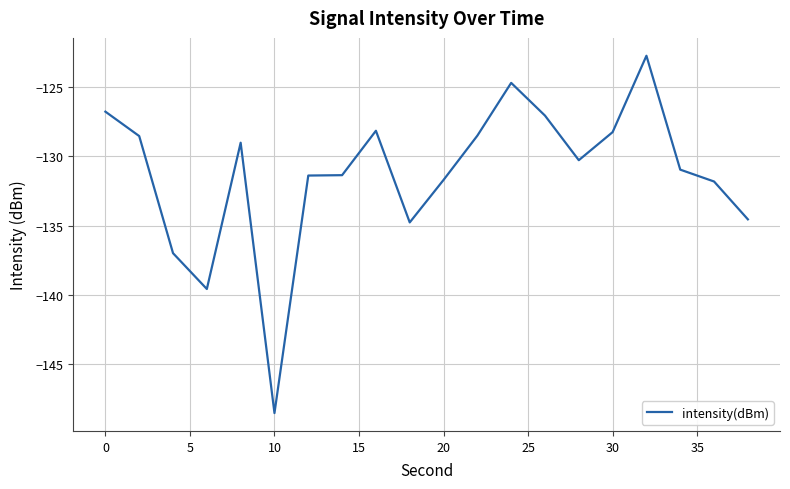

What is the difference between the maximum and minimum values?

25.9